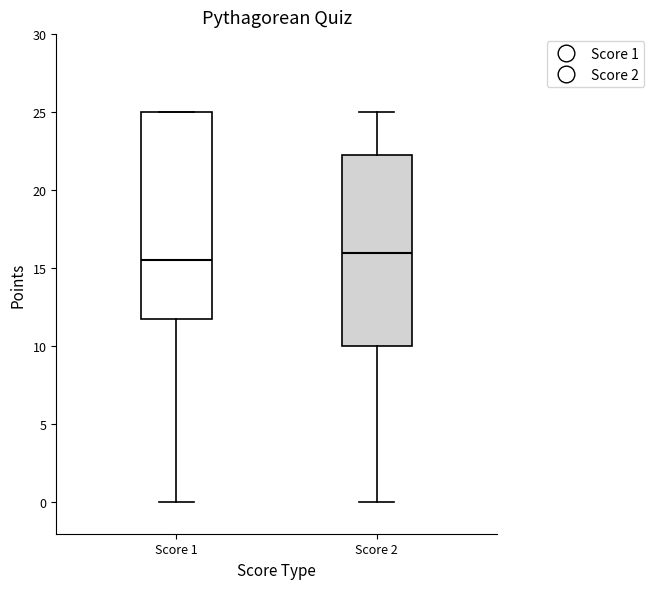

Reading left to right, read every box against the y-axis: the position of its median line, the range the box covers, and the ends of its whiskers. The values are not printed on the chart, so give them approximately, as read against the axis.

Score 1: median 15.5, box 12.0 to 25.0, whiskers 0.0 to 25.0
Score 2: median 16.0, box 10.0 to 22.5, whiskers 0.0 to 25.0